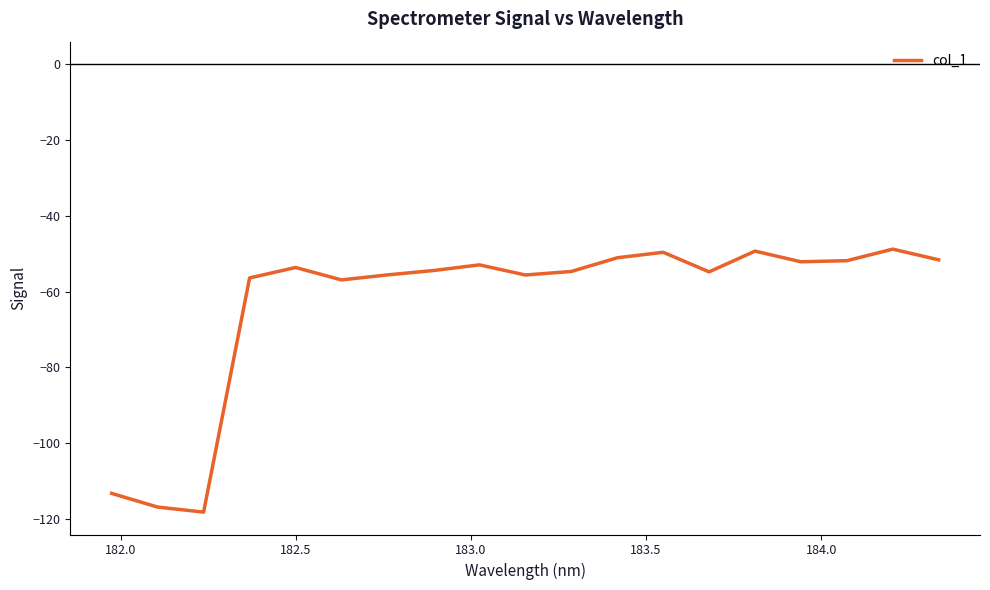

What is the minimum value shown in the chart?

-118.2